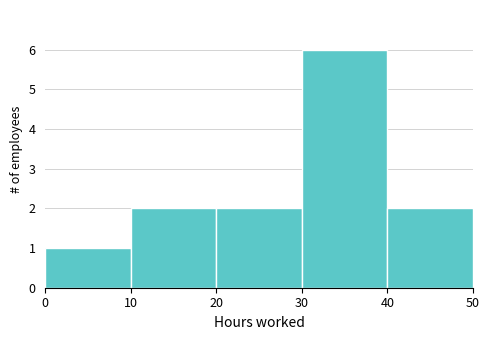

Which range on the x-axis has the tallest bar?

30 to 40